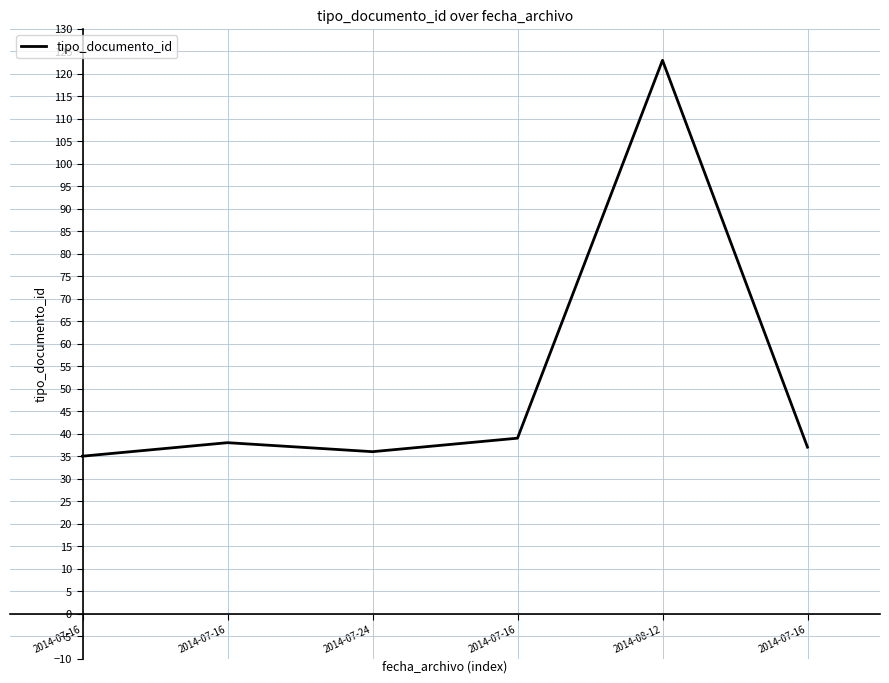

Count the number of categories in the chart.

6